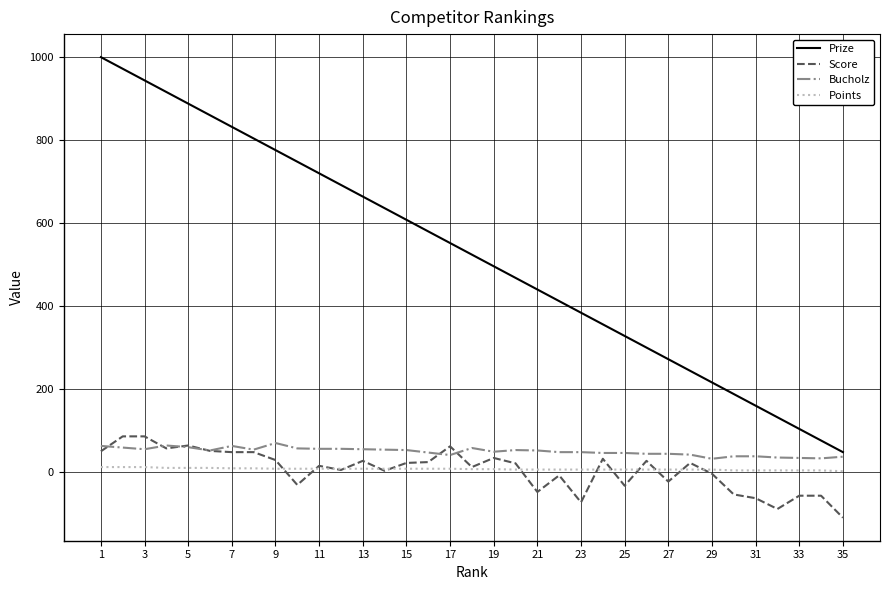

Which series has the largest range (max minus min)?

Prize